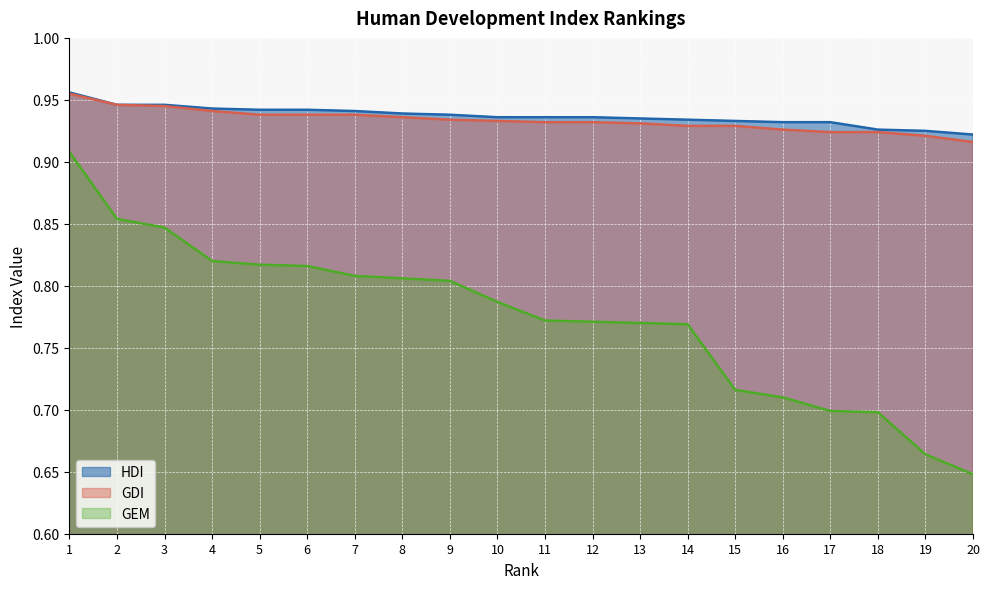

At which category does the chart reach its peak across all series?

1